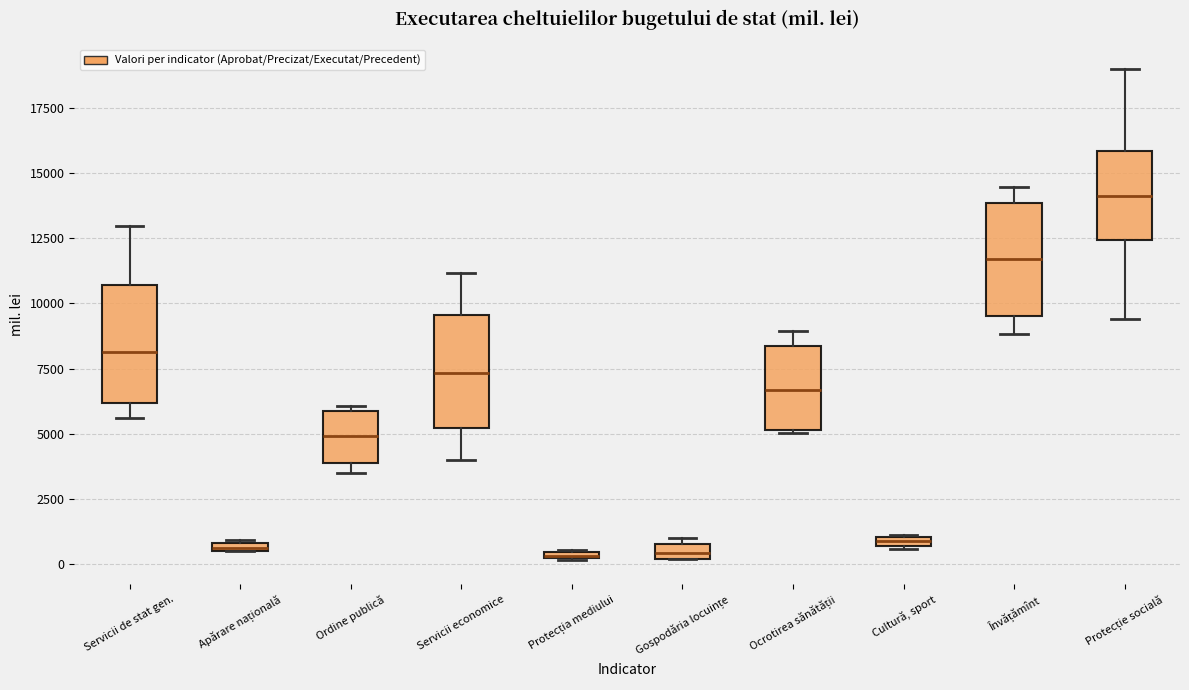

Where does the median line of the box for Gospodăria locuințe sit on the y-axis? The values are not printed on the chart, so give them approximately, as read against the axis.

500